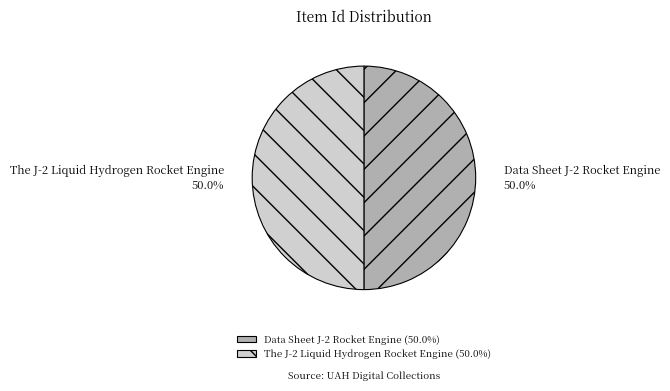

What is the ratio of the value at The J-2 Liquid Hydrogen Rocket Engine to the value at Data Sheet J-2 Rocket Engine?

1.0